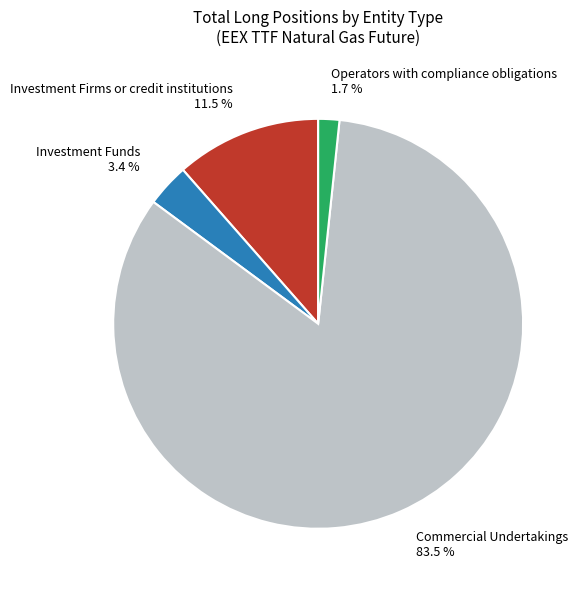

How many slices are in this pie chart?

4